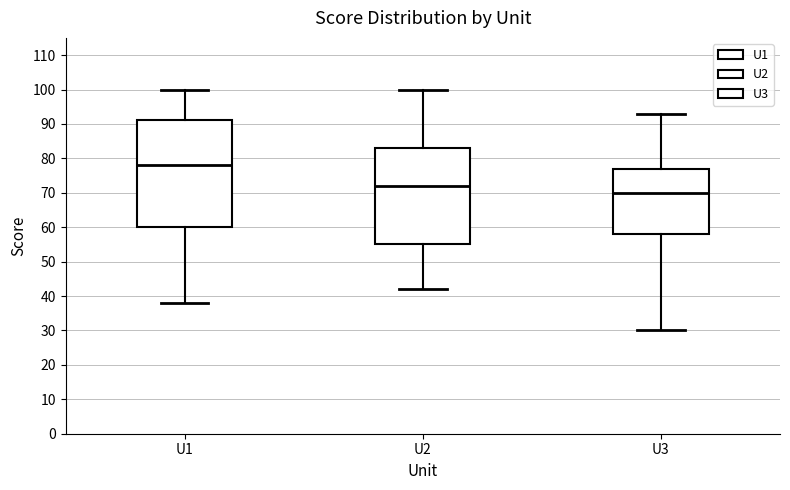

Which box's median line is the lowest?

U3